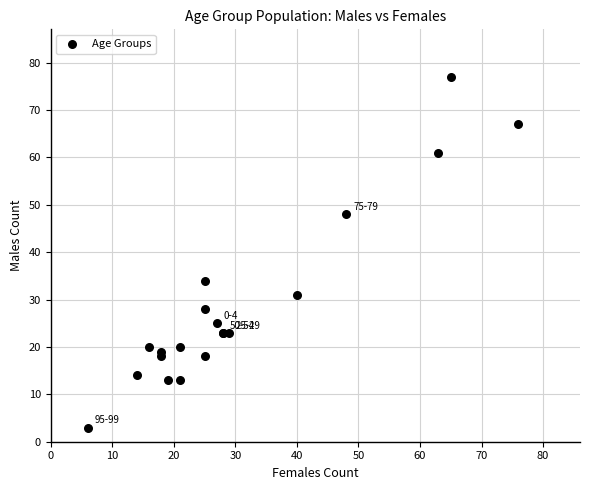

What Y value in the scatter plot is closest to 40?

34